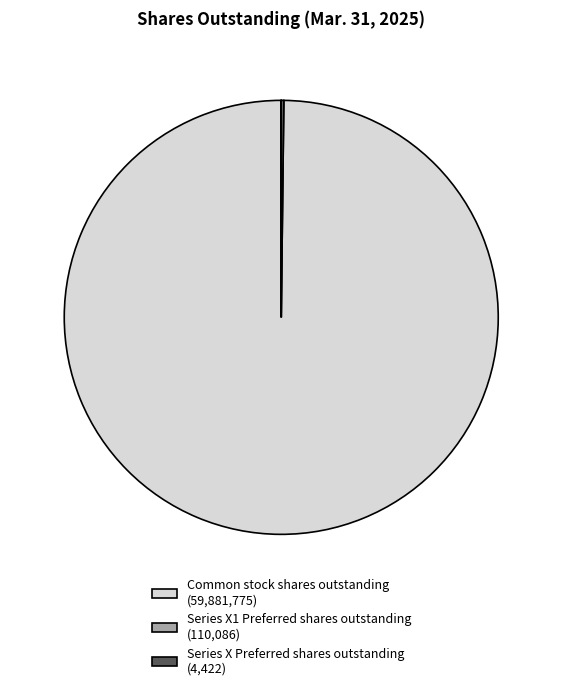

Is Common stock shares outstanding (59,881,775) the majority of the pie?

Yes